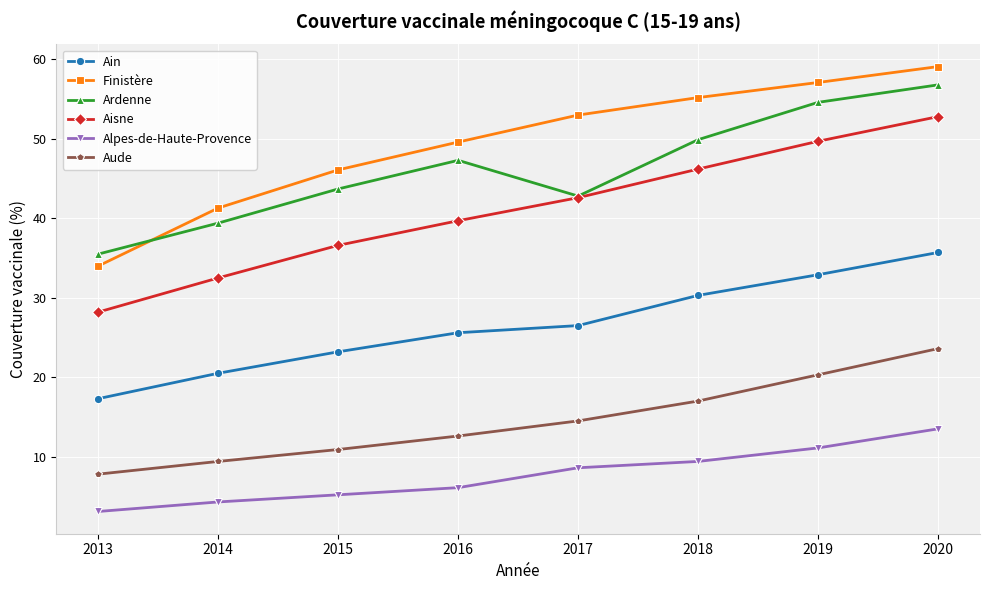

Which category has the lowest value in the Aisne series?

2013